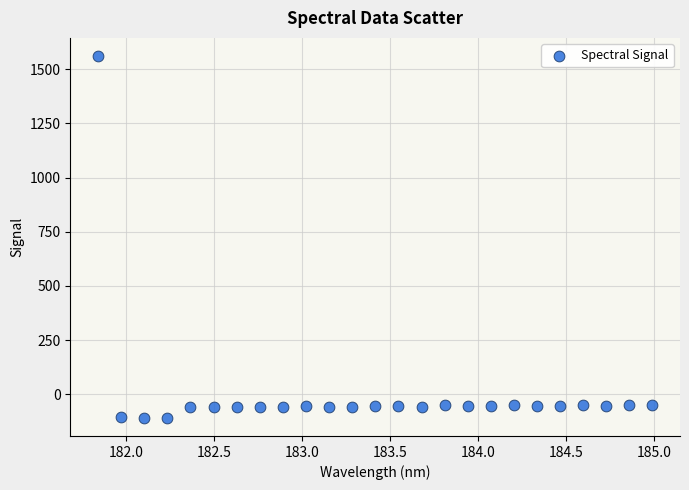

What is the range of X values (max minus min)?

3.1